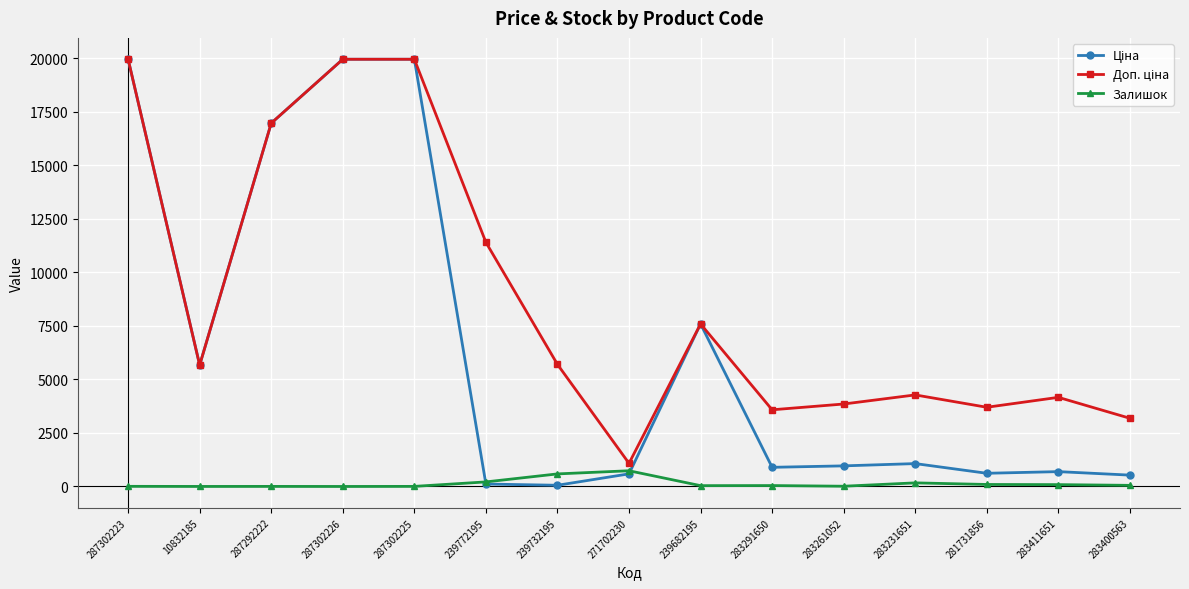

What is the spread (max minus min) of values at 283400563?

3134.6